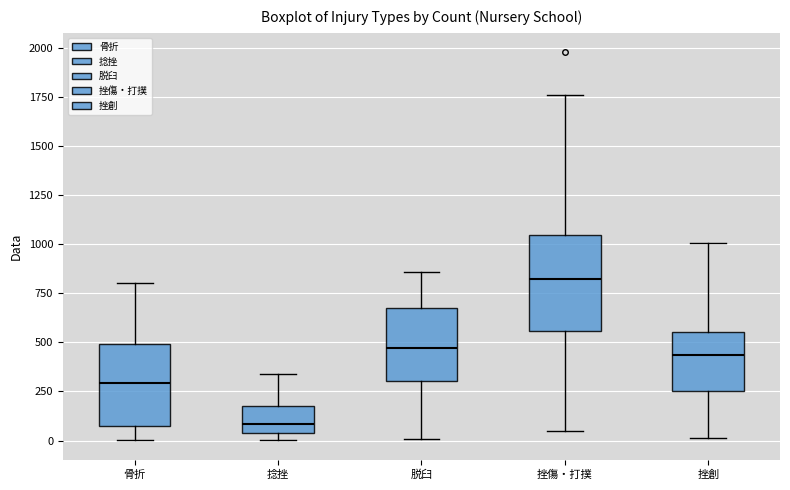

Reading left to right, transcribe this box plot: for each box, give where its median line is, the range the box spans, and where its two whiskers end, as read against the y-axis. The values are not printed on the chart, so give them approximately, as read against the axis.

骨折: median 300, box 50 to 500, whiskers 0 to 800
捻挫: median 100, box 50 to 200, whiskers 0 to 350
脱臼: median 450, box 300 to 700, whiskers 0 to 850
挫傷・打撲: median 800, box 550 to 1050, whiskers 50 to 1750
挫創: median 450, box 250 to 550, whiskers 0 to 1000